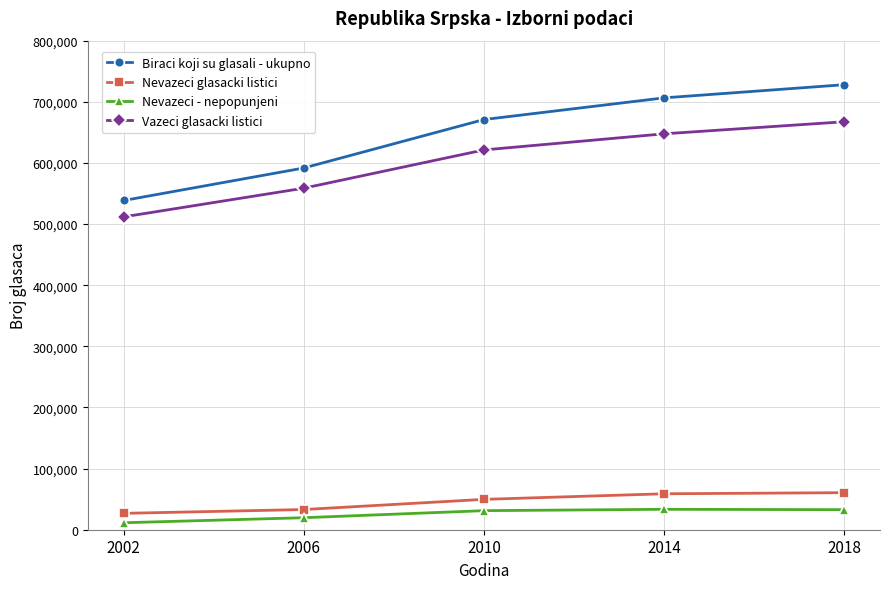

How many distinct data groups are displayed?

4